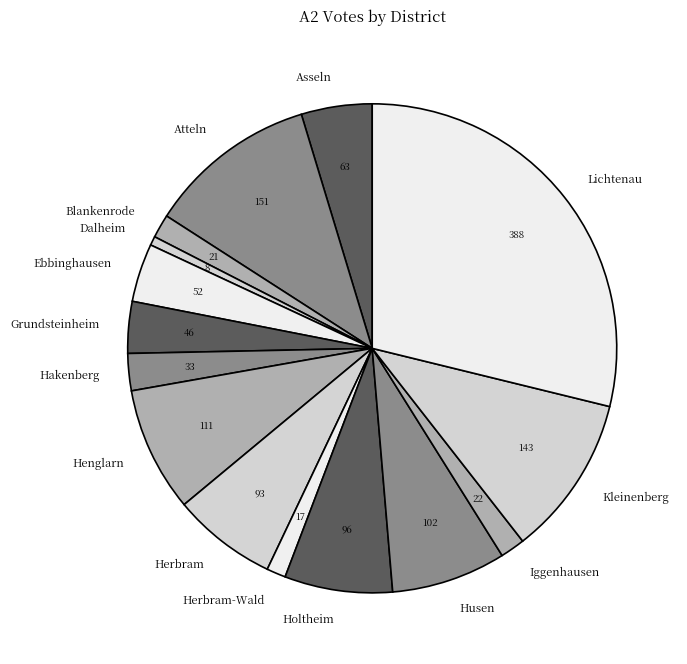

Which has a higher value, Iggenhausen or Holtheim?

Holtheim